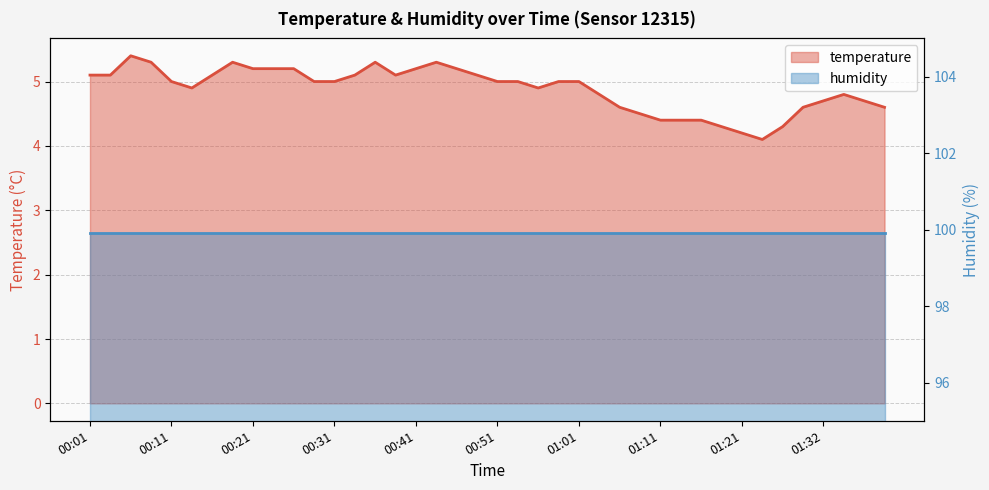

Between 01:23 and 01:11, which is larger?

01:11